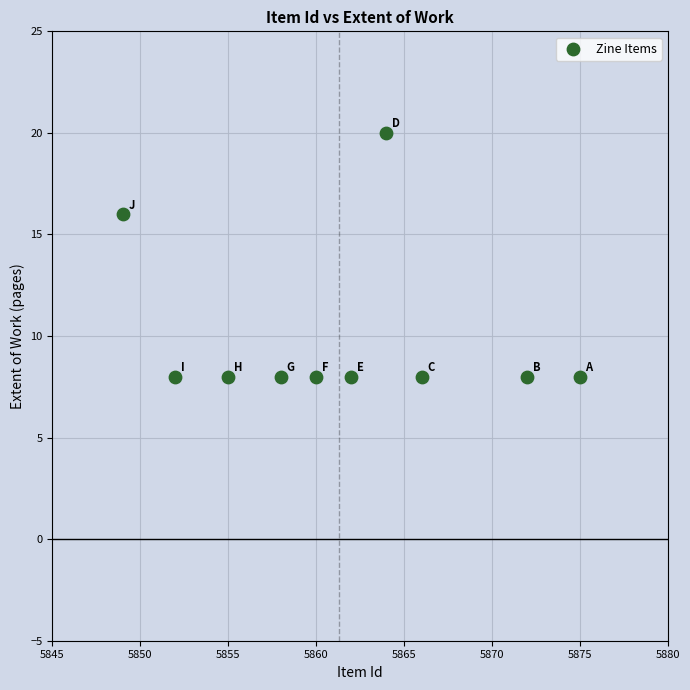

What is the range of Y values (max minus min)?

12